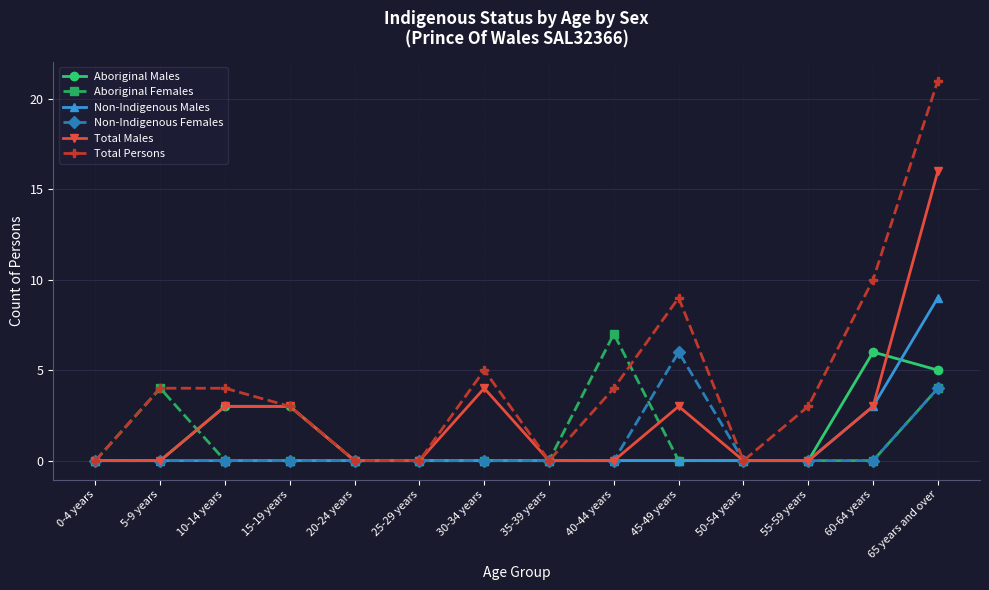

At which label does Aboriginal Males reach its peak?

60-64 years